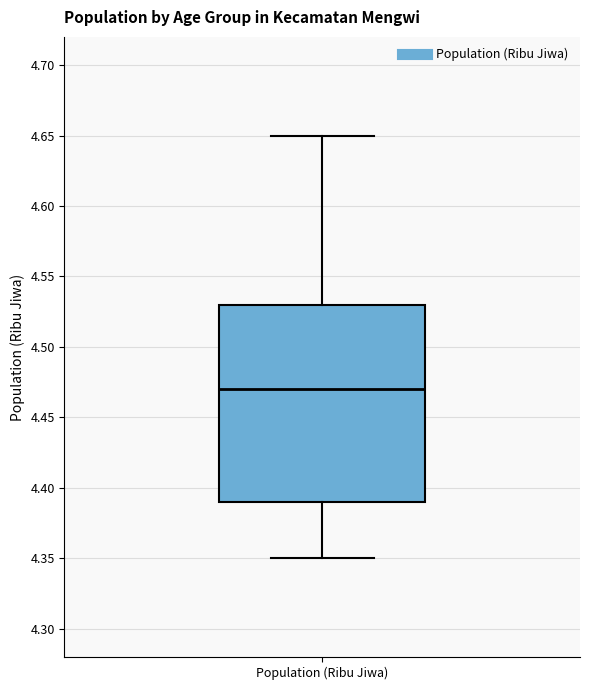

Read this box plot against the y-axis: the position of the median line, the range covered by the box, and the ends of both whiskers. The values are not printed on the chart, so give them approximately, as read against the axis.

median 4.47, box 4.39 to 4.53, whiskers 4.35 to 4.65